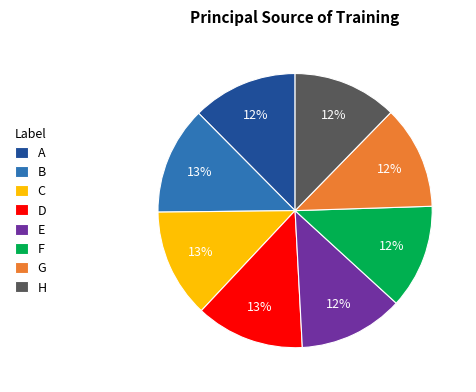

To the nearest percent, what portion does C represent?

13%